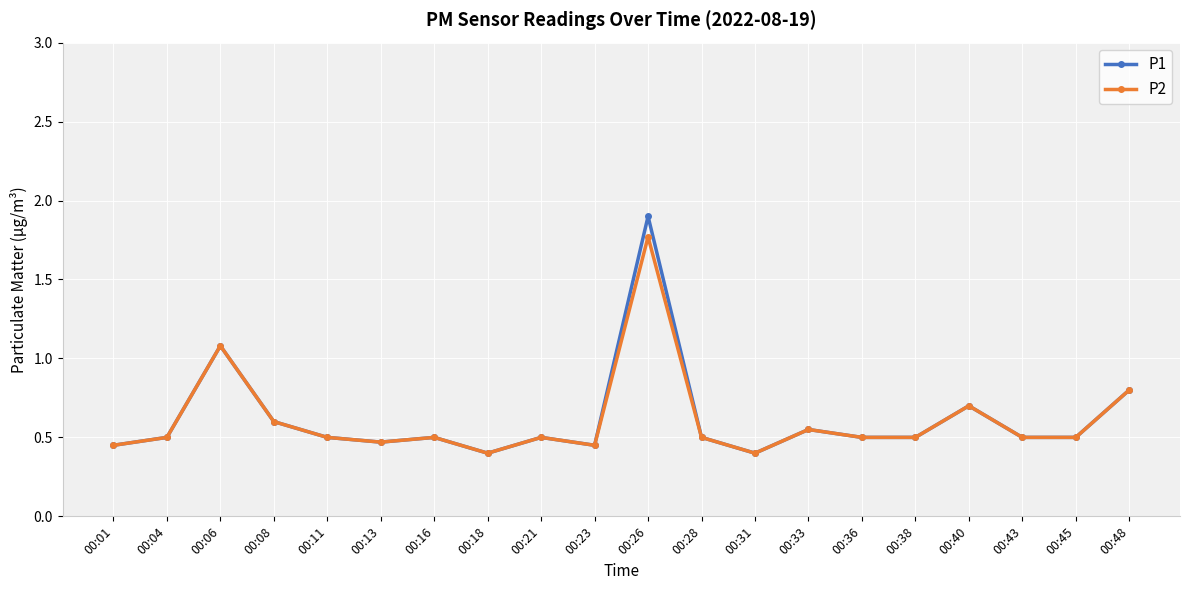

Rank the series by their maximum value, from highest to lowest.

P1, P2